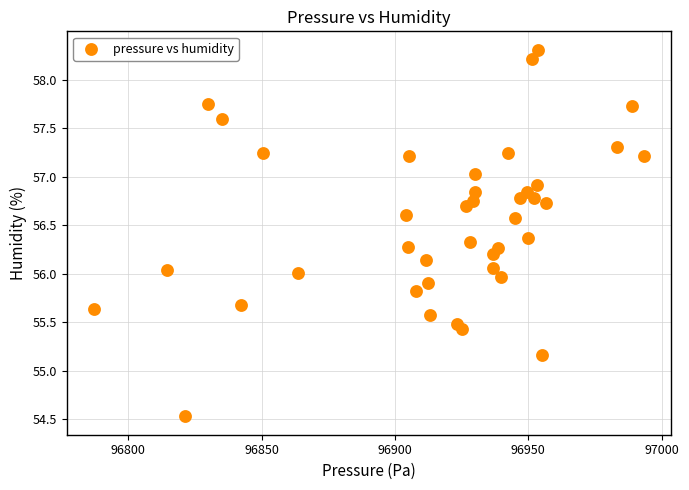

What is the range of X values (max minus min)?

206.0